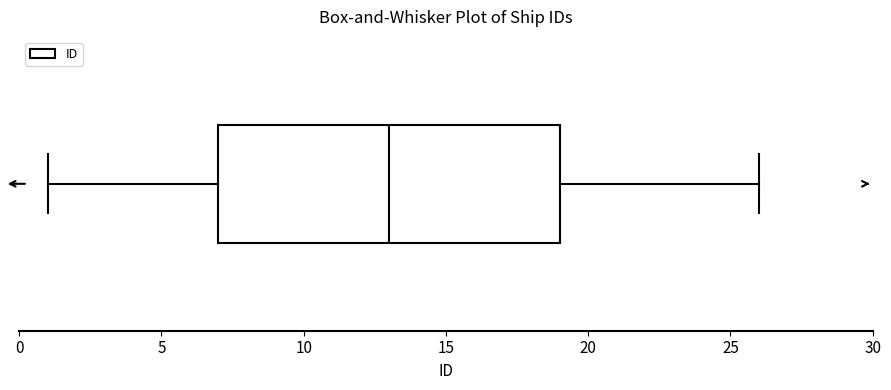

Transcribe this box plot: give where the median line is, the range the box spans, and where the two whiskers end, as read against the x-axis. The values are not printed on the chart, so give them approximately, as read against the axis.

median 13, box 7 to 19, whiskers 1 to 26